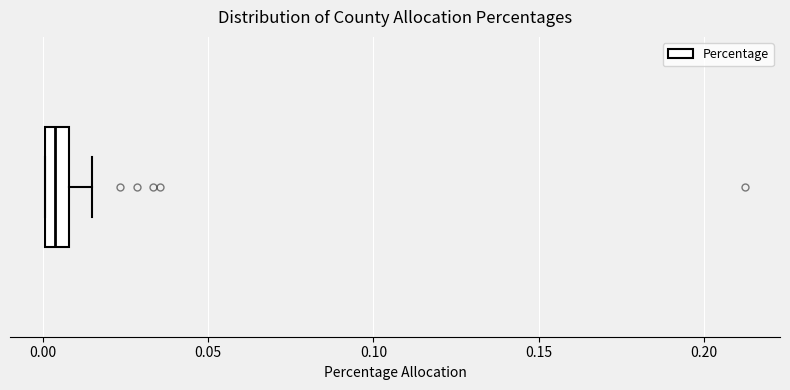

Where does the median line of the box sit on the x-axis? The values are not printed on the chart, so give them approximately, as read against the axis.

0.005